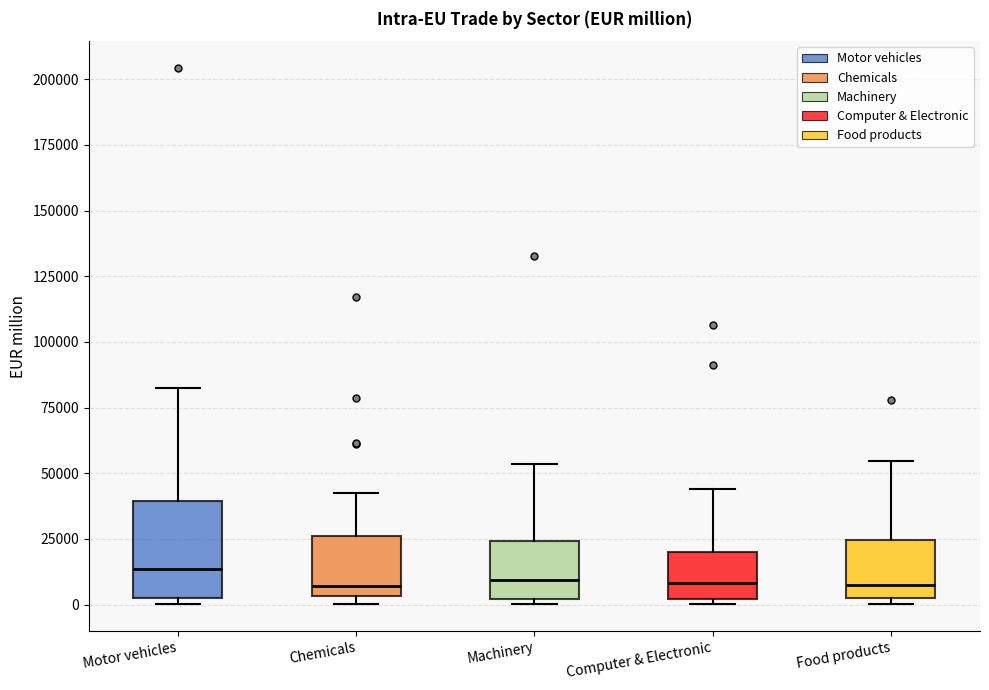

Comparing the boxes themselves (not the whiskers), which one is the tallest?

Motor vehicles